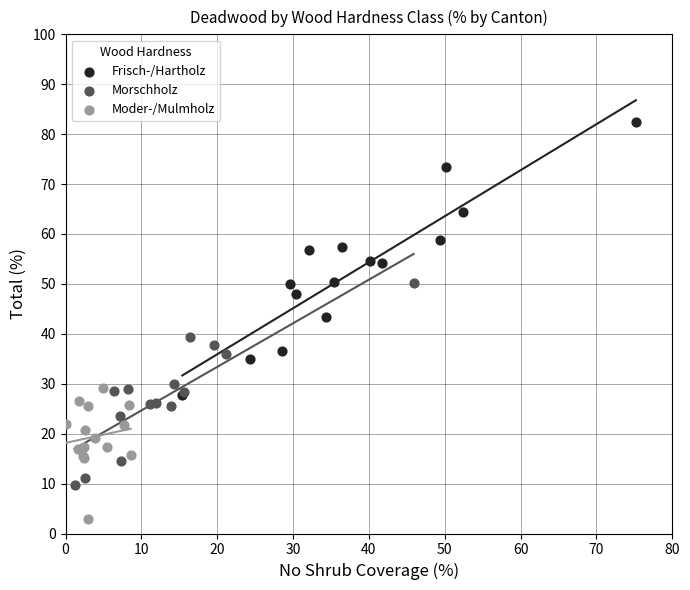

Which series contains the lowest Y value?

Moder-/Mulmholz